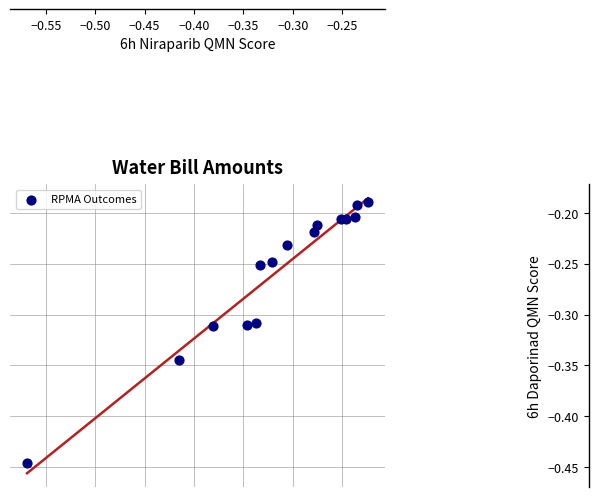

What is the range of X values (max minus min)?

0.3